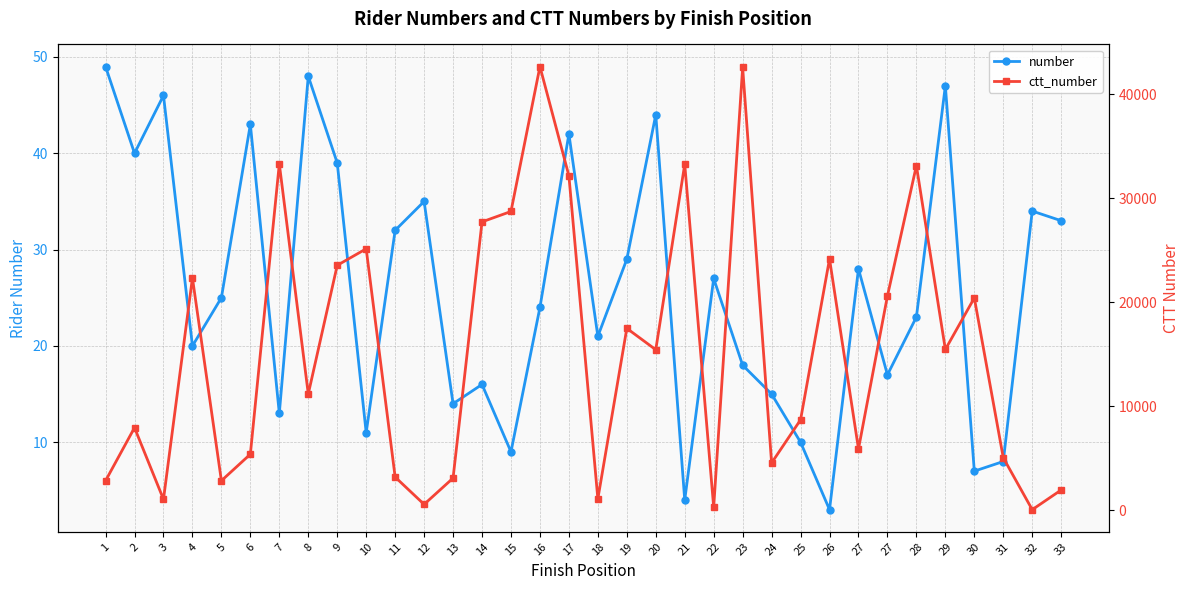

How many lines are shown in the chart?

2